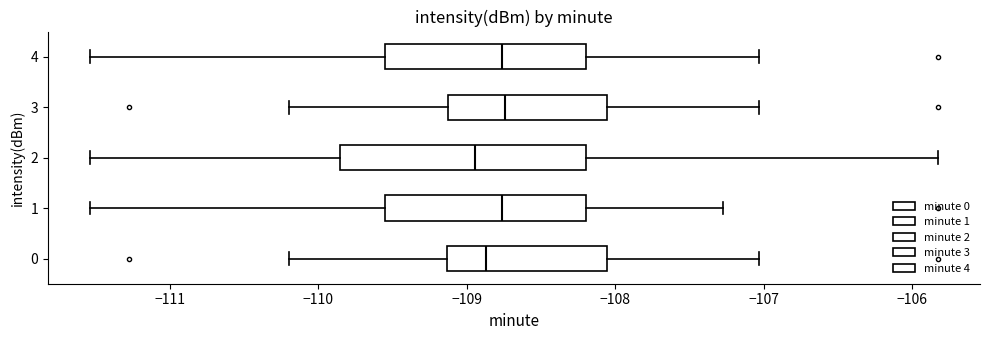

Reading bottom to top, read every box against the x-axis: the position of its median line, the range the box covers, and the ends of its whiskers. The values are not printed on the chart, so give them approximately, as read against the axis.

0: median -108.9, box -109.1 to -108.1, whiskers -110.2 to -107.0
1: median -108.8, box -109.6 to -108.2, whiskers -111.5 to -107.3
2: median -108.9, box -109.9 to -108.2, whiskers -111.5 to -105.8
3: median -108.7, box -109.1 to -108.1, whiskers -110.2 to -107.0
4: median -108.8, box -109.6 to -108.2, whiskers -111.5 to -107.0